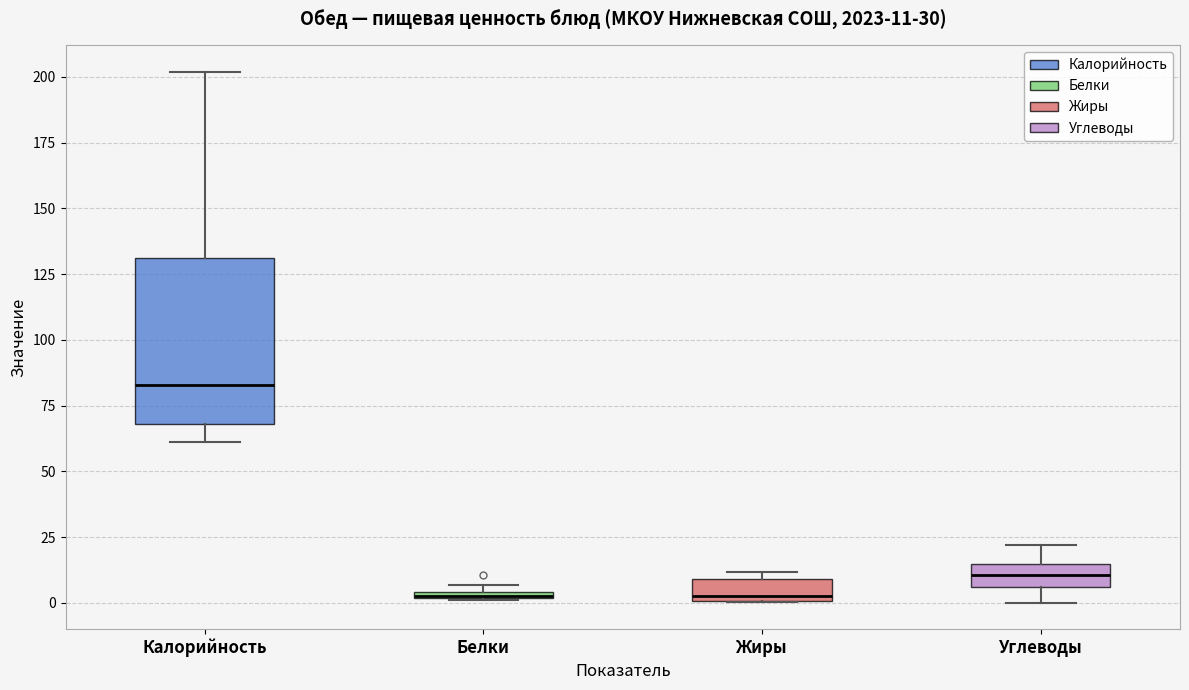

Which box is the tallest, from its lower edge to its upper edge?

Калорийность